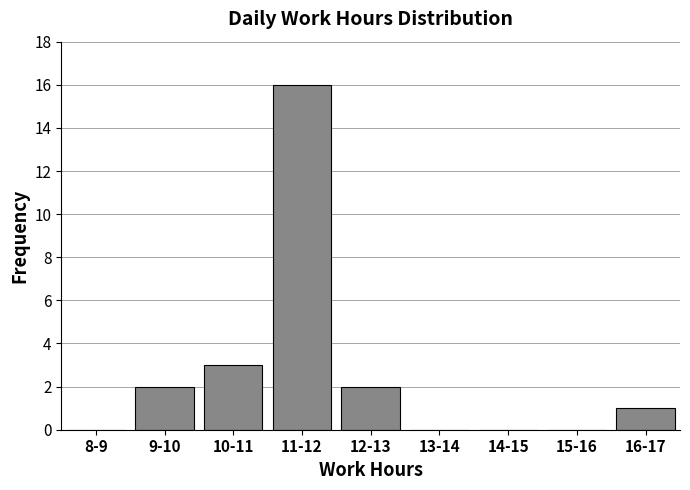

Reading right to left, extract all data points from this chart.

16-17=1	15-16=0	14-15=0	13-14=0	12-13=2	11-12=16	10-11=3	9-10=2	8-9=0